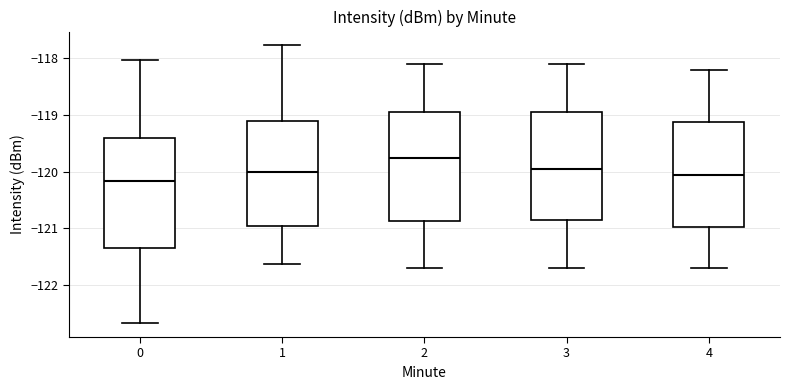

Reading left to right, transcribe this box plot: for each box, give where its median line is, the range the box spans, and where its two whiskers end, as read against the y-axis. The values are not printed on the chart, so give them approximately, as read against the axis.

0: median -120.2, box -121.3 to -119.4, whiskers -122.7 to -118.0
1: median -120.0, box -120.9 to -119.1, whiskers -121.6 to -117.8
2: median -119.7, box -120.9 to -118.9, whiskers -121.7 to -118.1
3: median -119.9, box -120.8 to -118.9, whiskers -121.7 to -118.1
4: median -120.0, box -121.0 to -119.1, whiskers -121.7 to -118.2